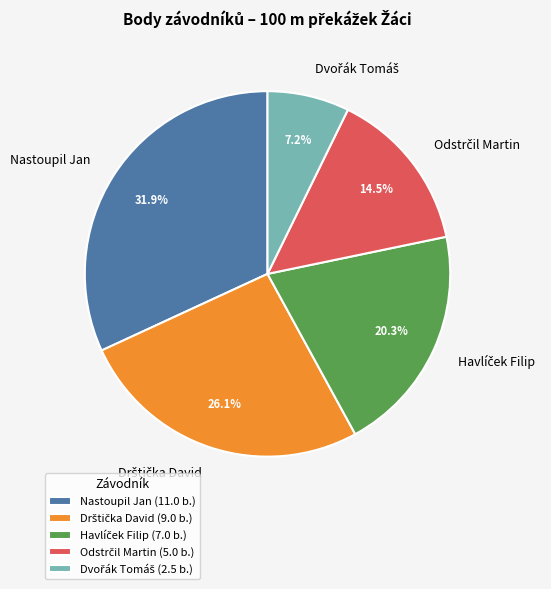

Count the number of slices in the pie.

5